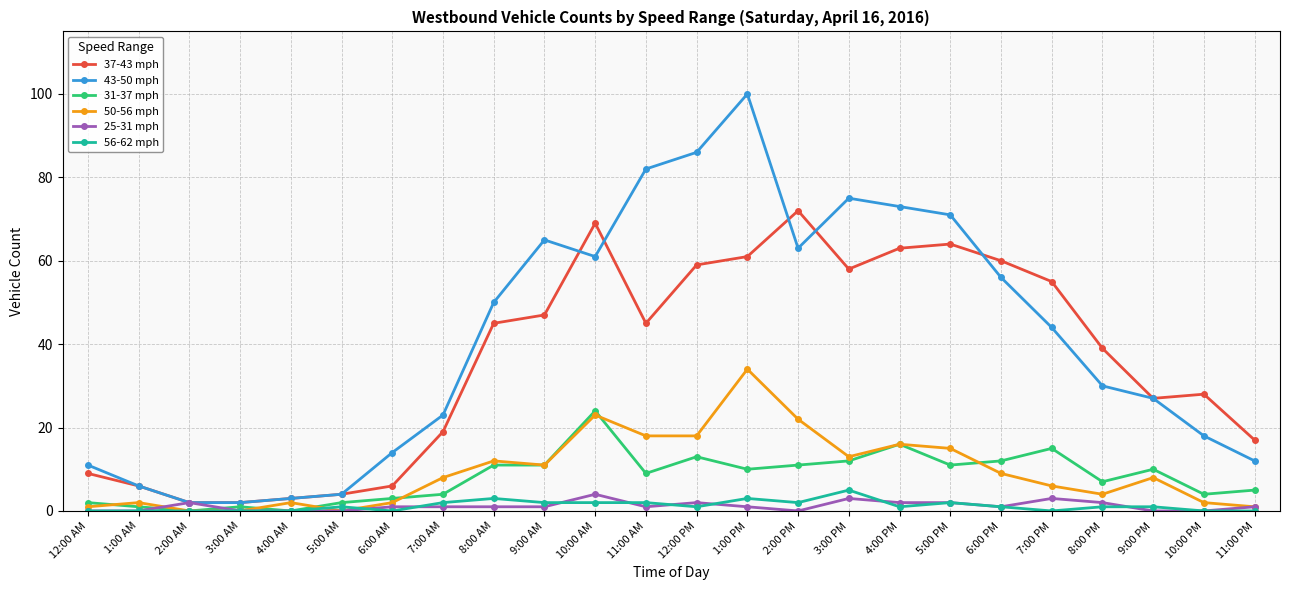

Does the chart have visible grid lines?

Yes